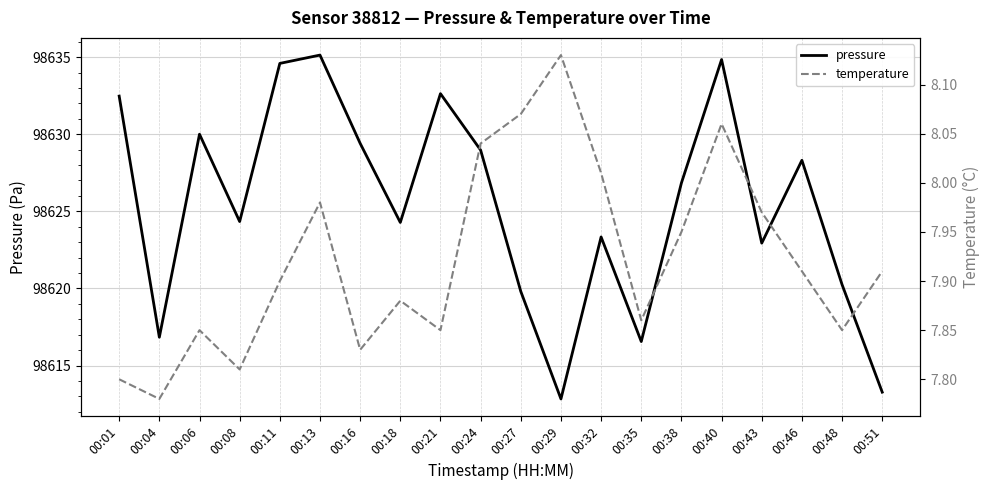

Is it true that temperature equals 12.5 at 00:48?

False